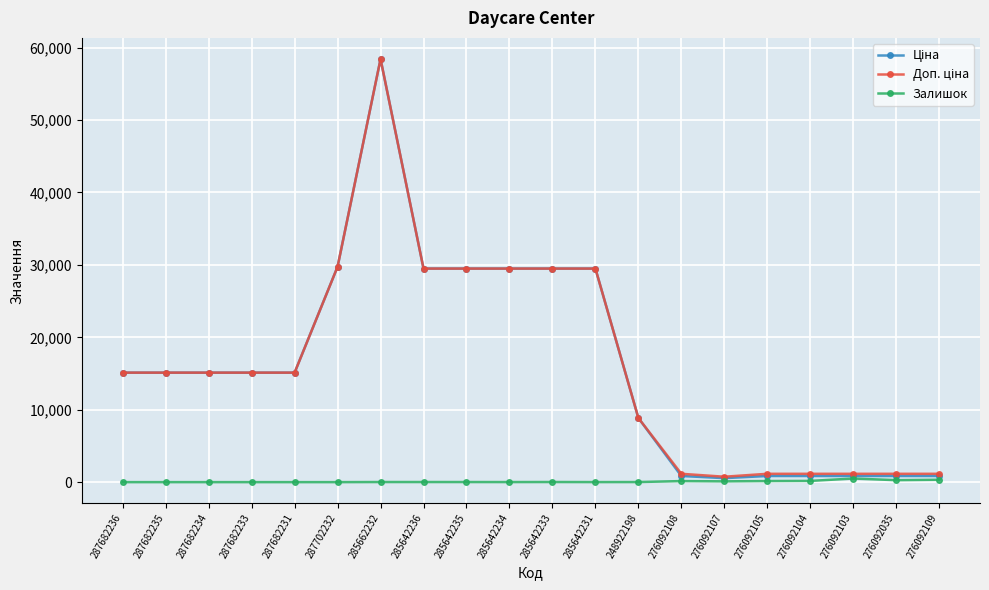

The value of Залишок at 287682234 is 0.0. True or false?

True